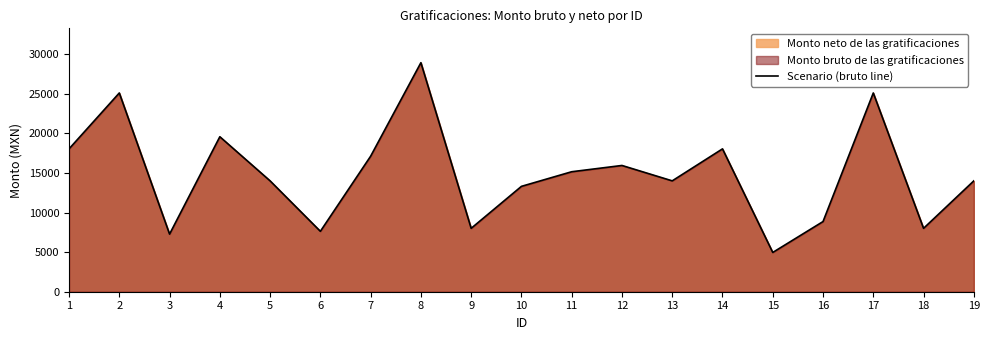

Which category has the lowest value across all series?

15